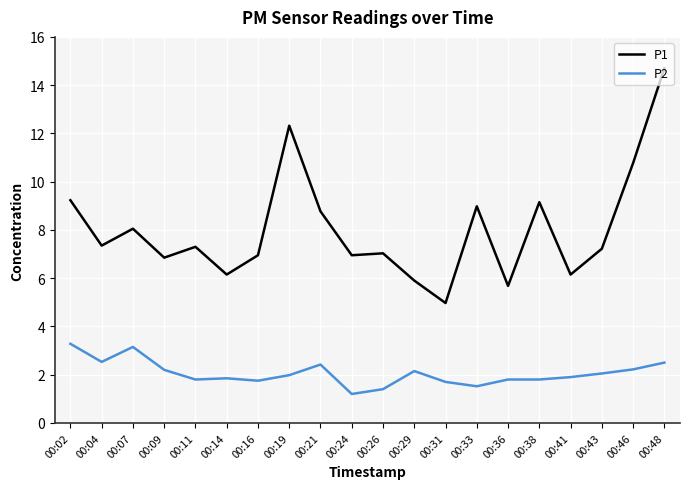

What is the total value across all series at 00:46?

13.0